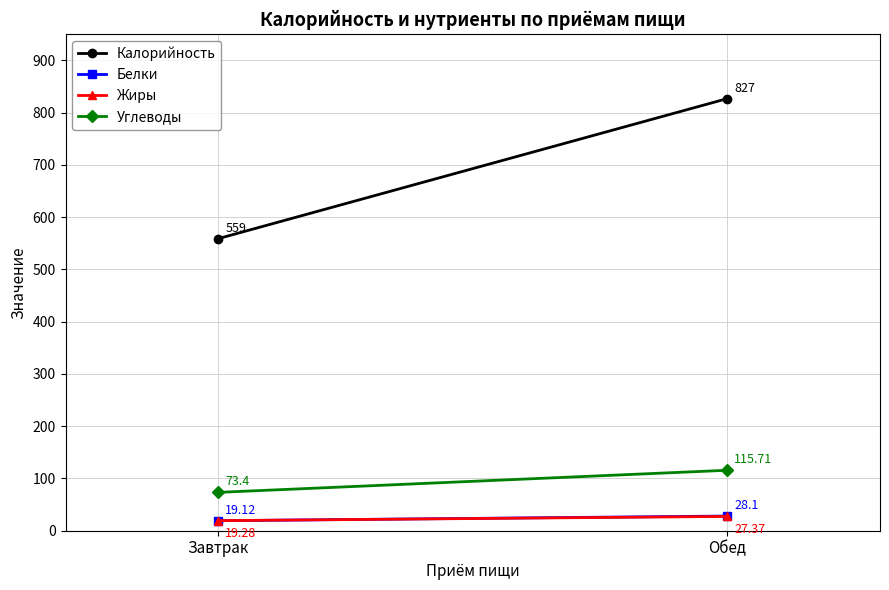

What position from the left is Завтрак?

1